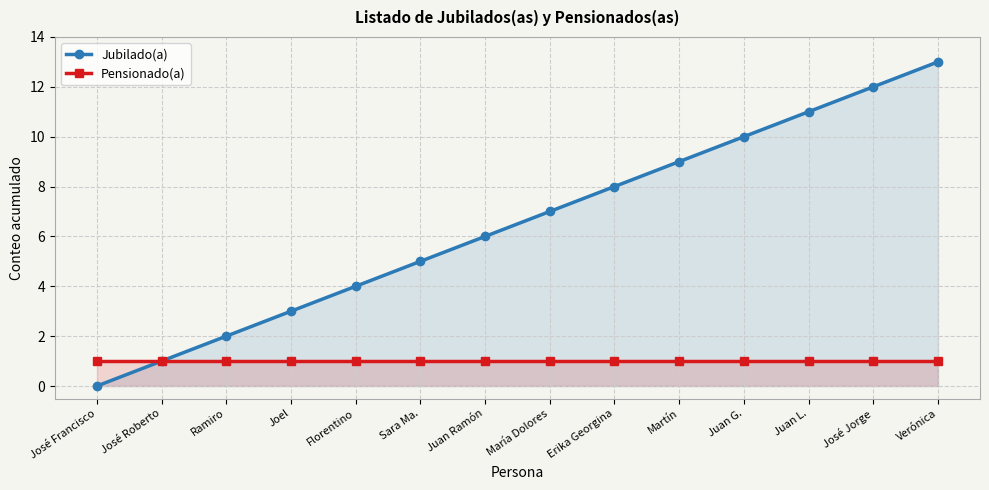

How many lines are shown in the chart?

2